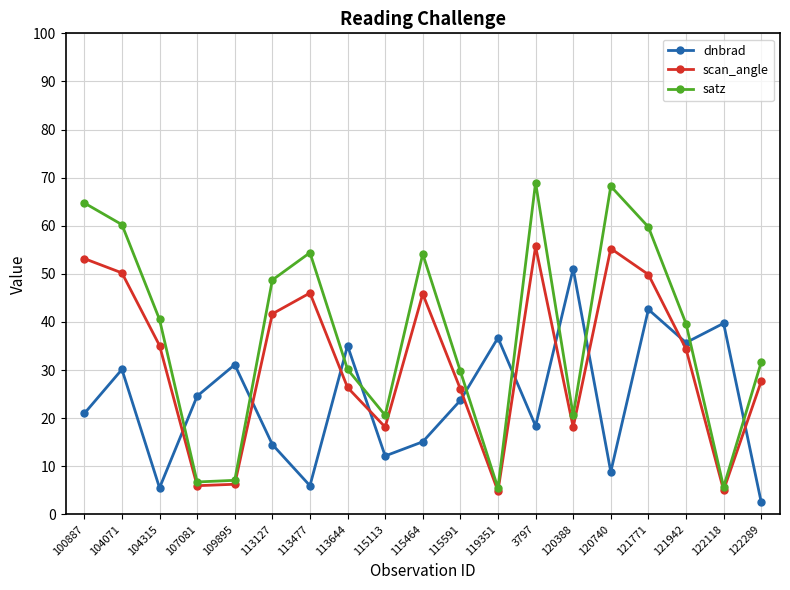

The value of dnbrad at 113127 is 25.1. True or false?

False